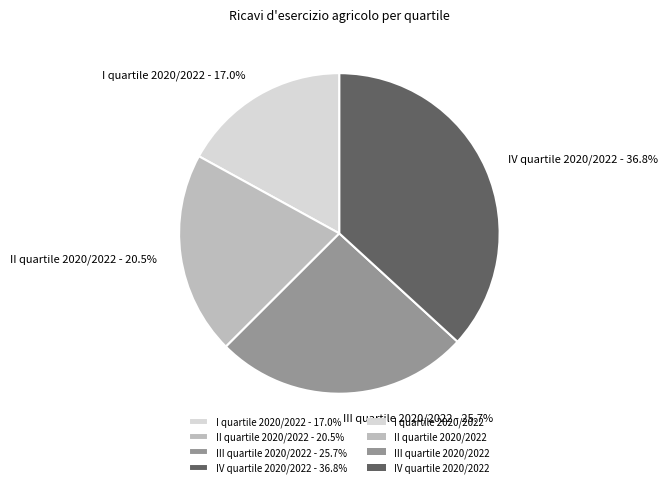

What percentage is NOT represented by III quartile 2020/2022?

74.3%